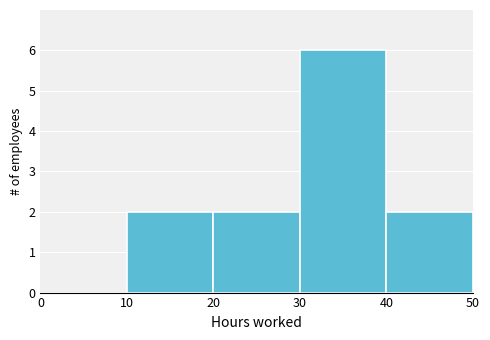

Reading left to right, list every bar in this chart as the range it spans on the x-axis followed by its height. The values are not printed on the chart, so give them approximately, as read against the axis.

0 to 10: 0
10 to 20: 2
20 to 30: 2
30 to 40: 6
40 to 50: 2